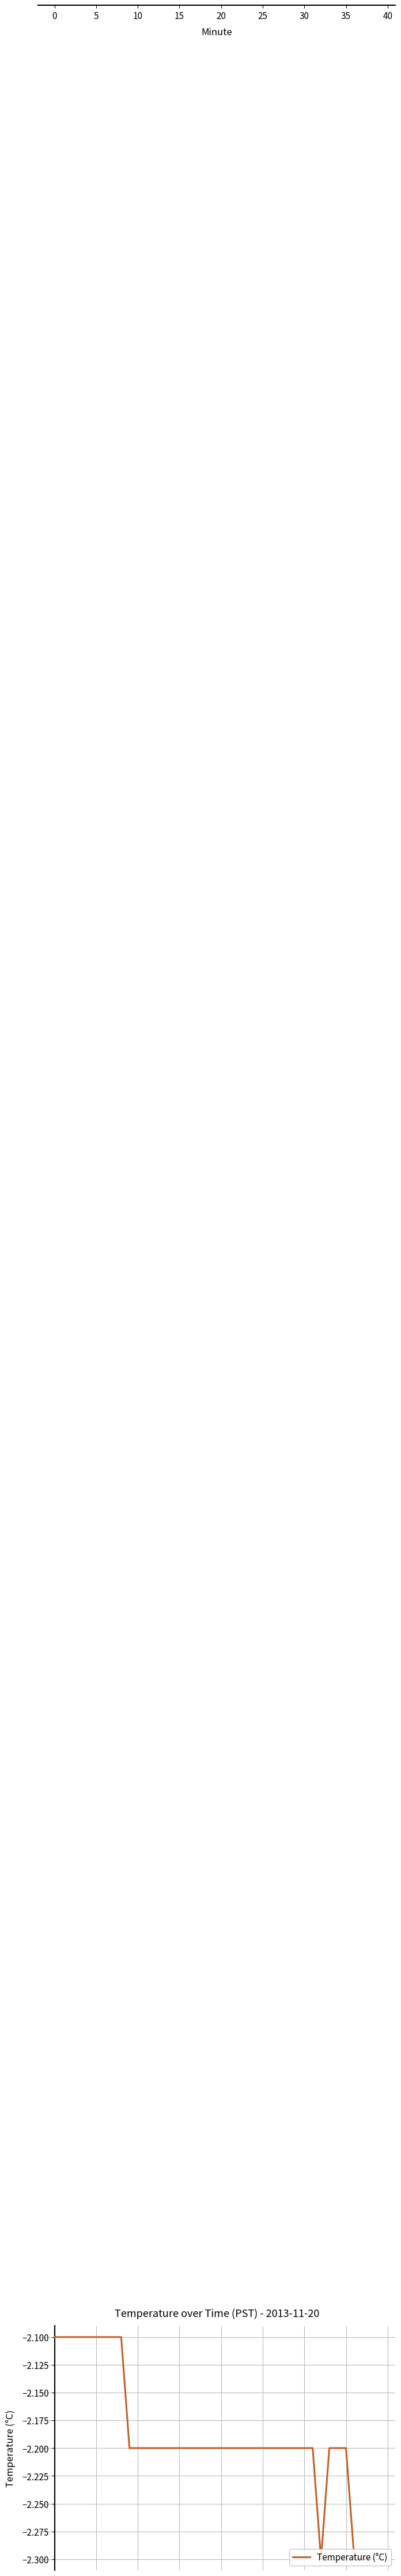

What is the smallest value displayed?

-2.3